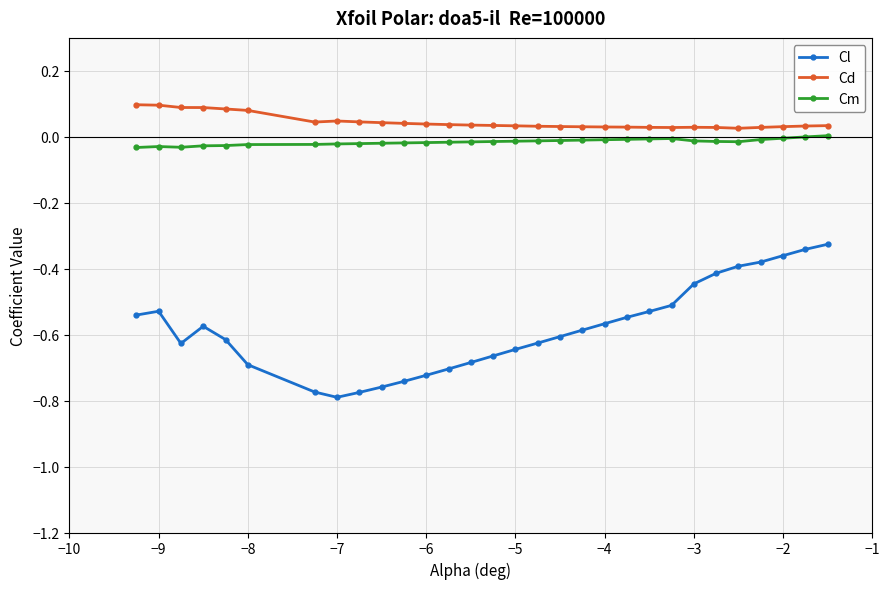

Count the number of data series in this chart.

3